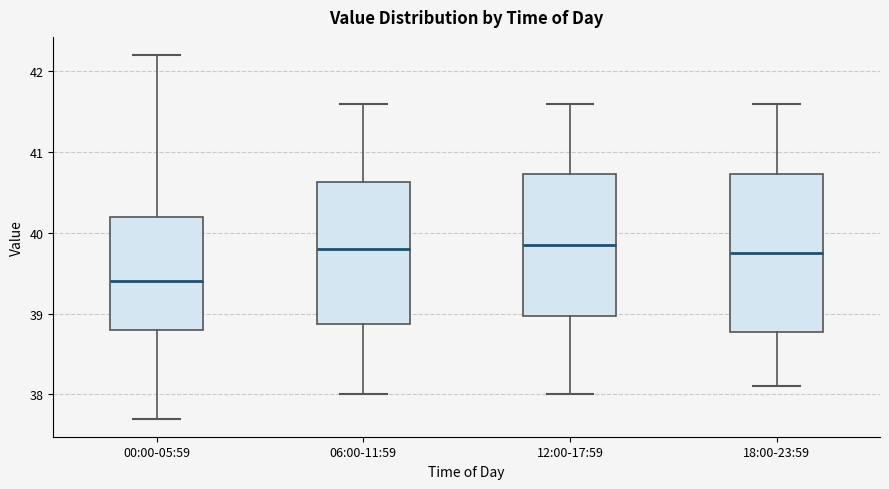

Reading left to right, transcribe this box plot: for each box, give where its median line is, the range the box spans, and where its two whiskers end, as read against the y-axis. The values are not printed on the chart, so give them approximately, as read against the axis.

00:00-05:59: median 39.4, box 38.8 to 40.2, whiskers 37.7 to 42.2
06:00-11:59: median 39.8, box 38.9 to 40.6, whiskers 38.0 to 41.6
12:00-17:59: median 39.9, box 39.0 to 40.7, whiskers 38.0 to 41.6
18:00-23:59: median 39.8, box 38.8 to 40.7, whiskers 38.1 to 41.6